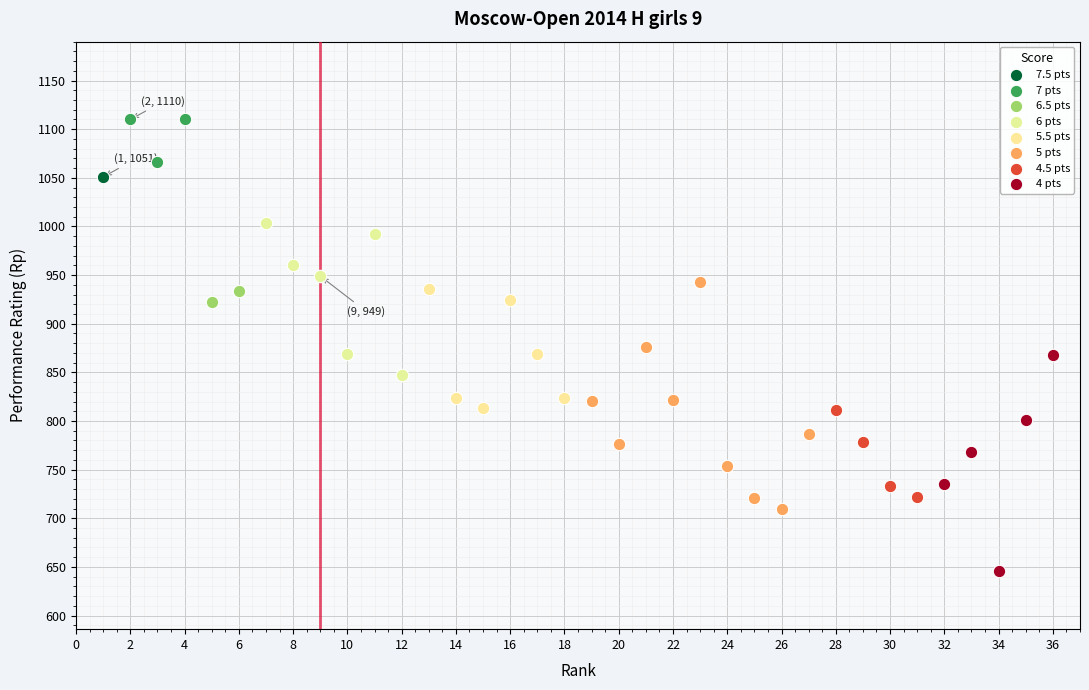

Which series reaches the minimum Y coordinate?

4 pts